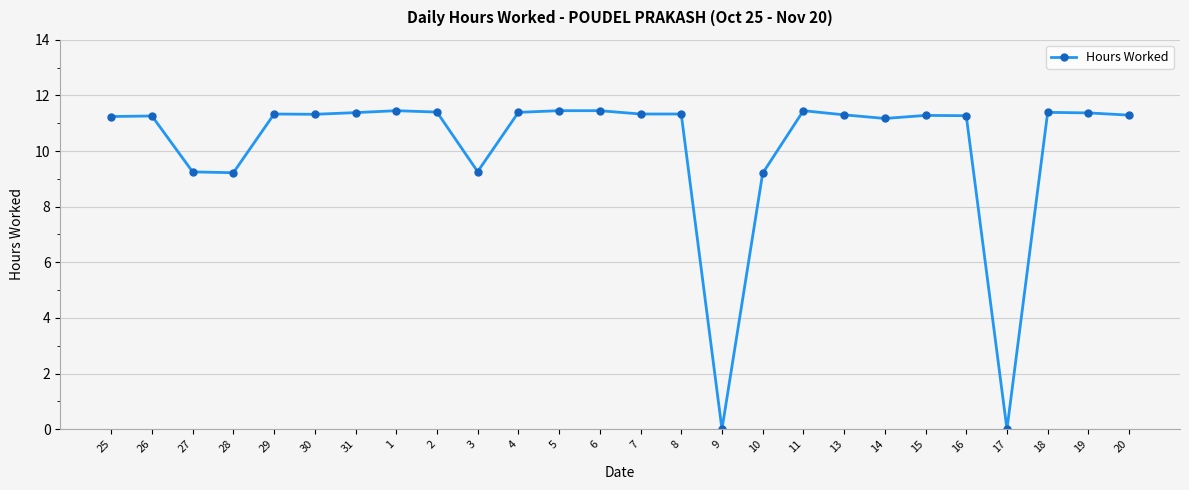

What is the change in value from 9 to 19?

+11.4